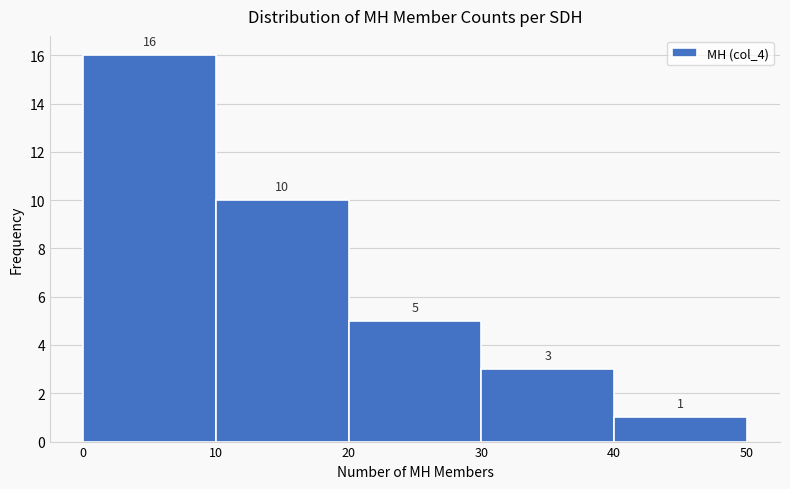

What is the height of the bar covering 0 to 10 on the x-axis?

16